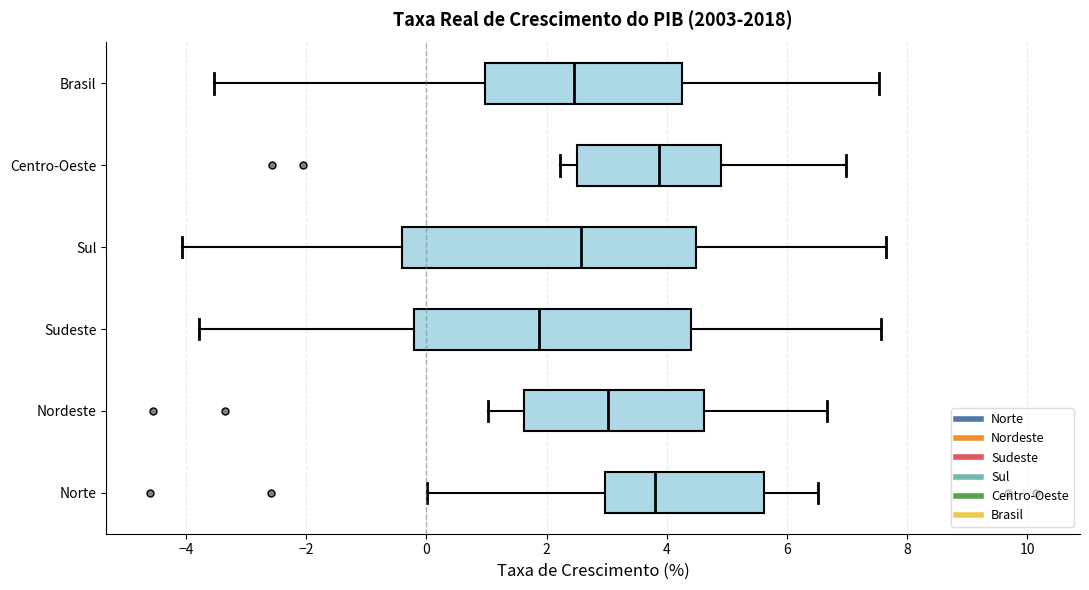

Comparing the boxes themselves (not the whiskers), which one is the widest?

Sul